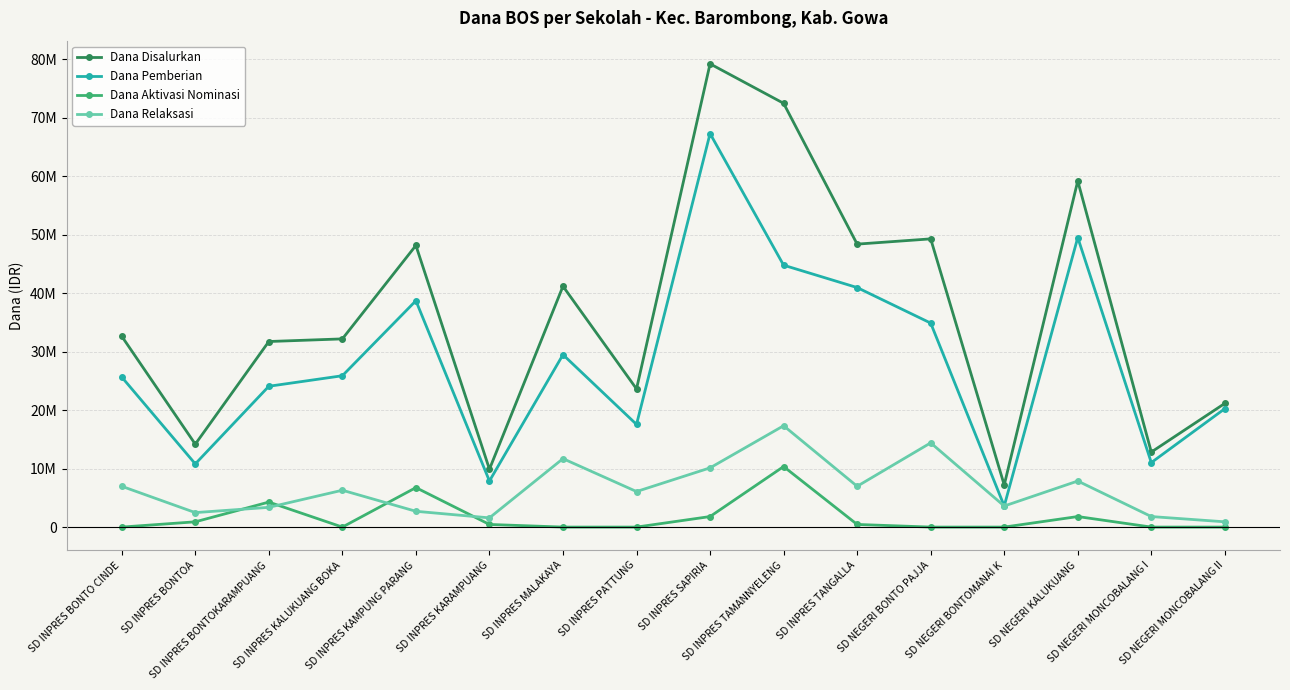

Is this an area chart (filled region under the line)?

No